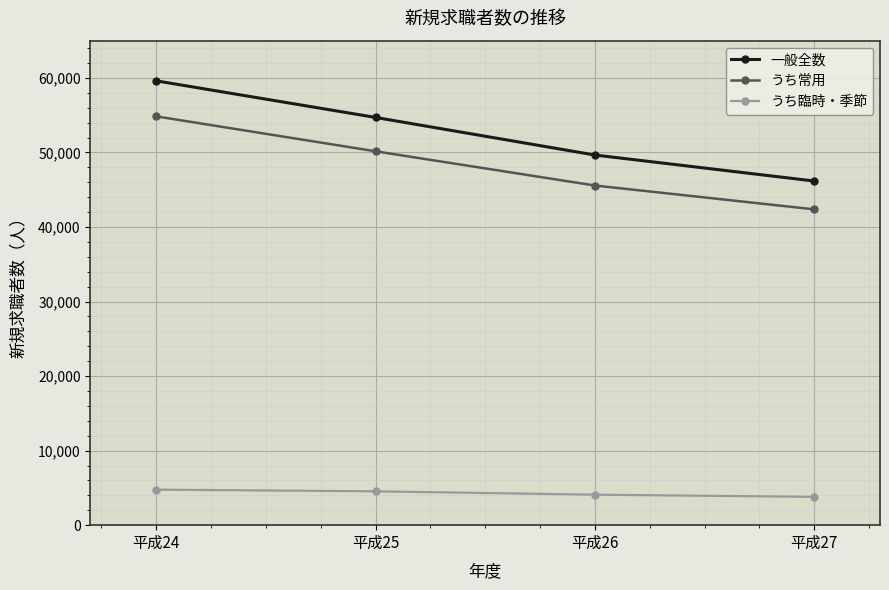

What is the value of the うち常用 point at the 2nd from the left?

50159